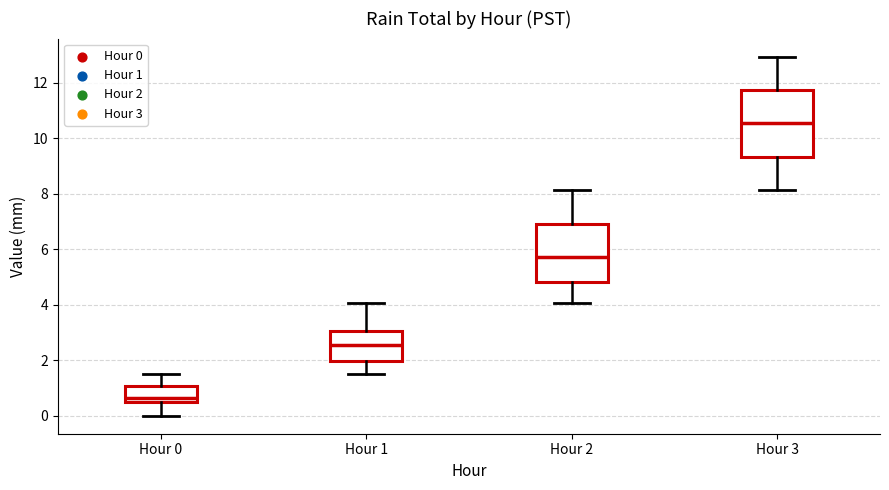

Reading left to right, read every box against the y-axis: the position of its median line, the range the box covers, and the ends of its whiskers. The values are not printed on the chart, so give them approximately, as read against the axis.

Hour 0: median 0.6 (just above the box's lower edge), box 0.6 to 1.0, whiskers 0.0 to 1.6
Hour 1: median 2.6, box 2.0 to 3.0, whiskers 1.6 to 4.0
Hour 2: median 5.8, box 4.8 to 7.0, whiskers 4.0 to 8.2
Hour 3: median 10.6, box 9.4 to 11.8, whiskers 8.2 to 13.0